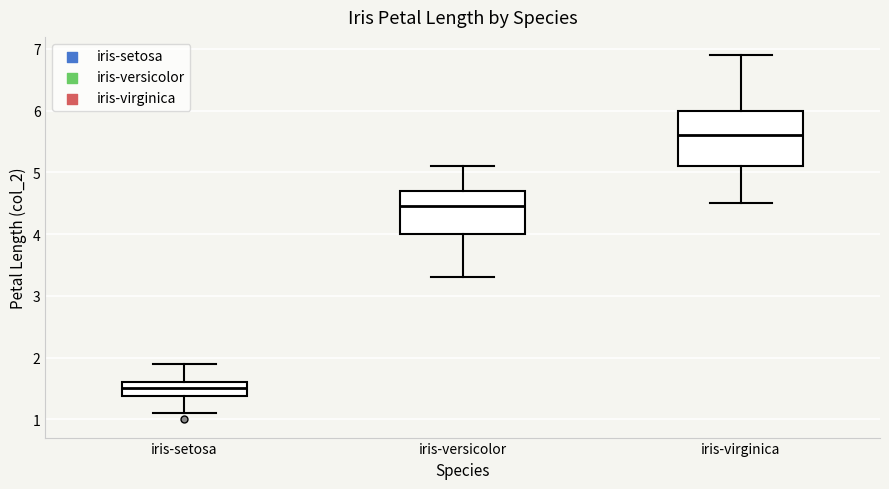

Which box's median line is the highest?

iris-virginica